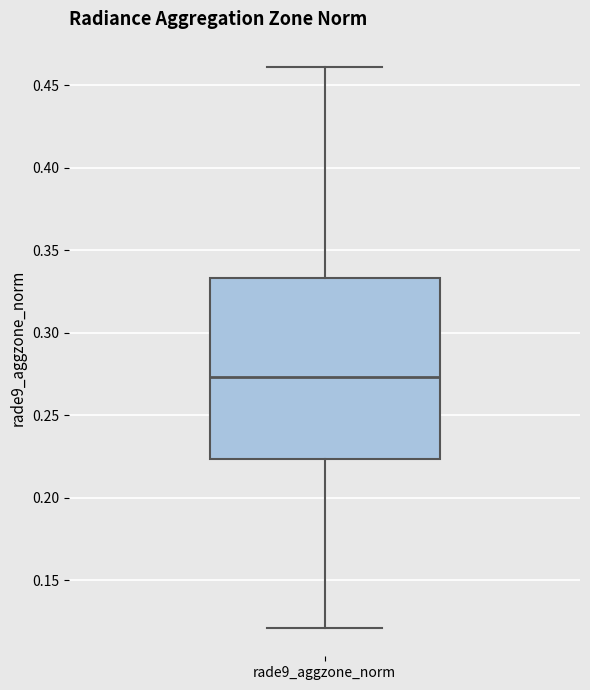

Read this box plot against the y-axis: the position of the median line, the range covered by the box, and the ends of both whiskers. The values are not printed on the chart, so give them approximately, as read against the axis.

median 0.275, box 0.225 to 0.335, whiskers 0.120 to 0.460